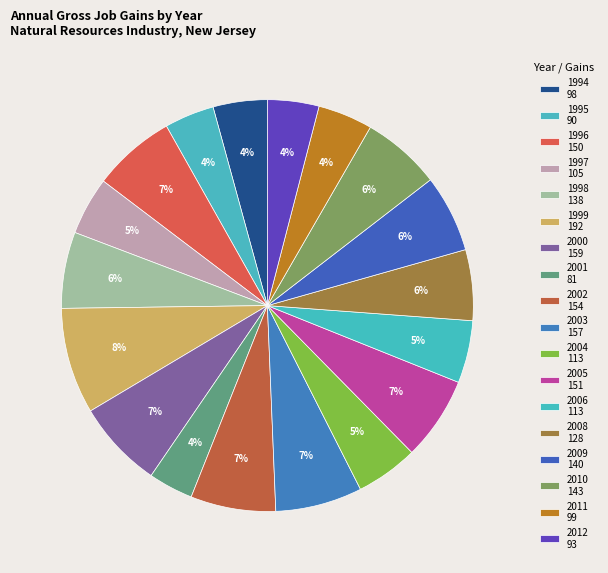

Combined, what portion of the pie is 2006 and 2003?

11.7%